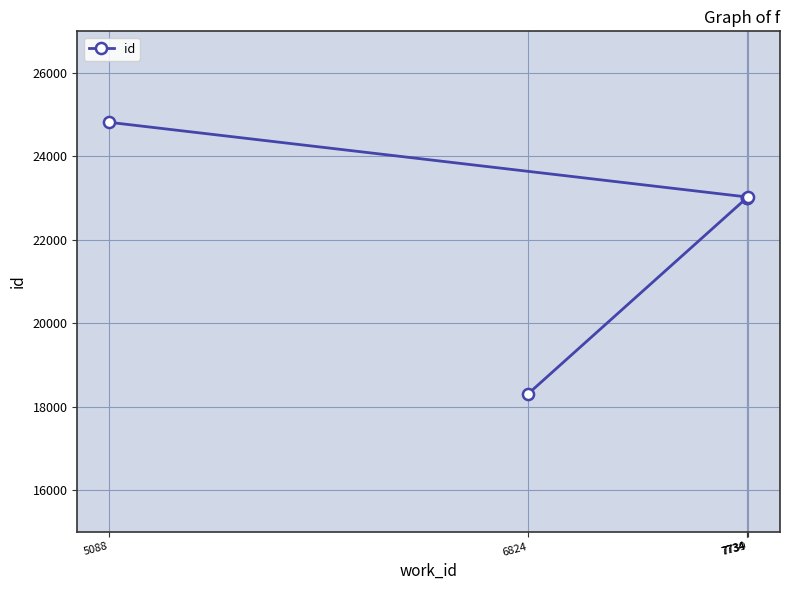

What is the approximate value at 5088, to the nearest 10?

24820